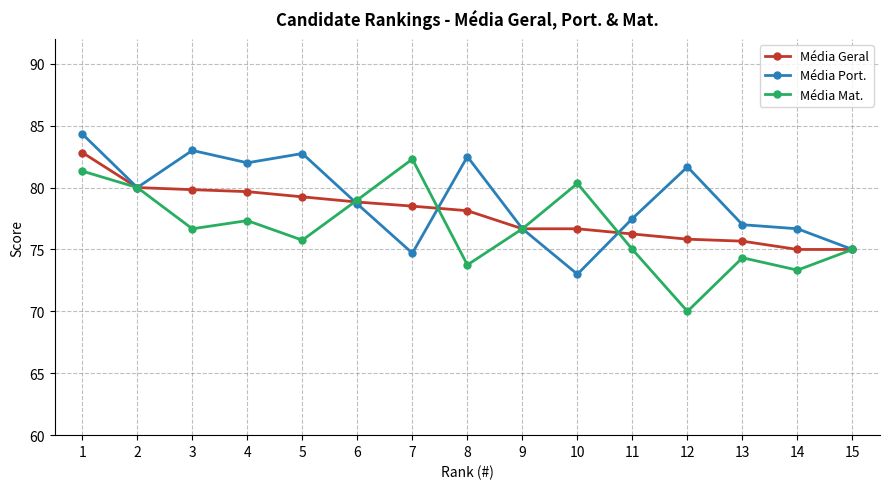

What is the highest value of the Média Mat. series?

82.3